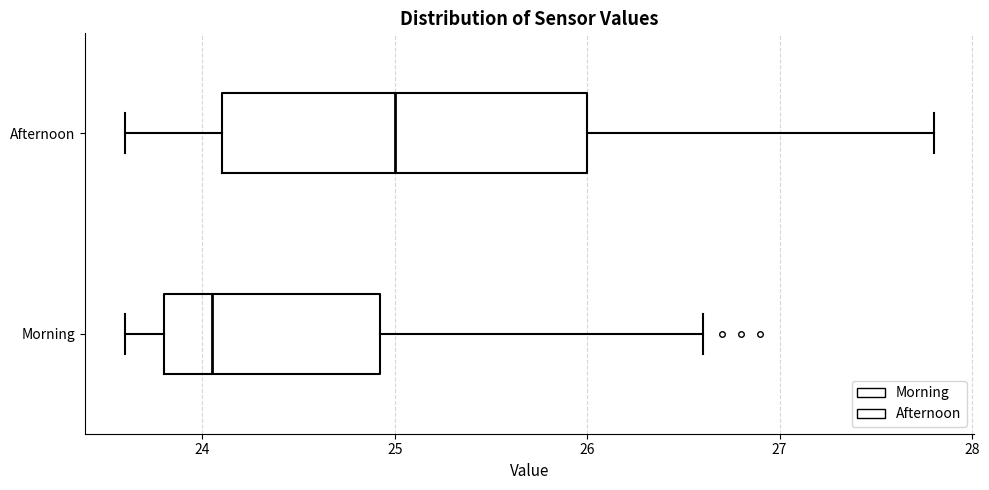

Where is the right edge of the box for Morning on the x-axis? The values are not printed on the chart, so give them approximately, as read against the axis.

24.9